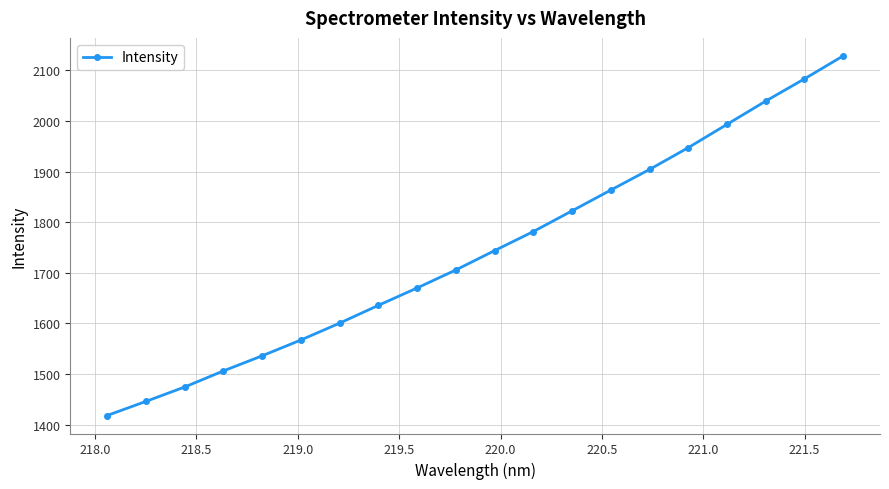

What is the smallest value displayed?

1417.9